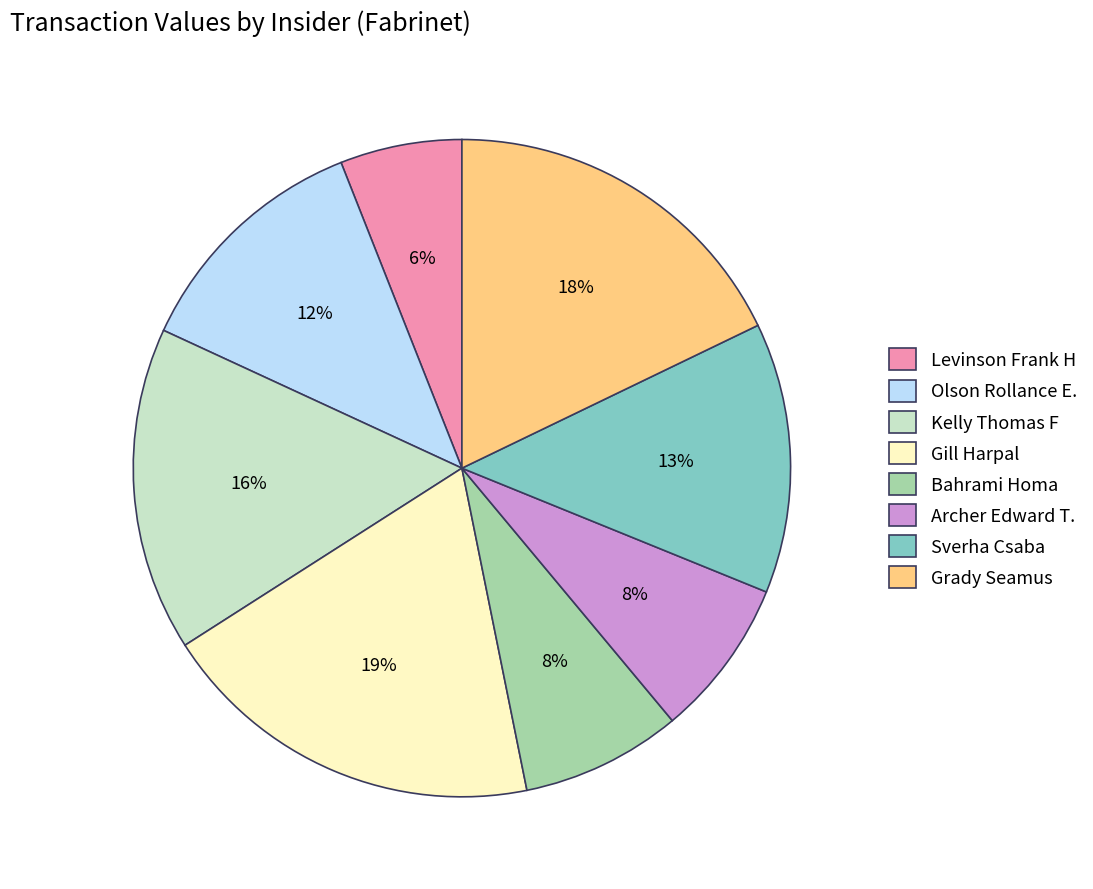

Is it true that Gill Harpal is 33% of the pie?

False